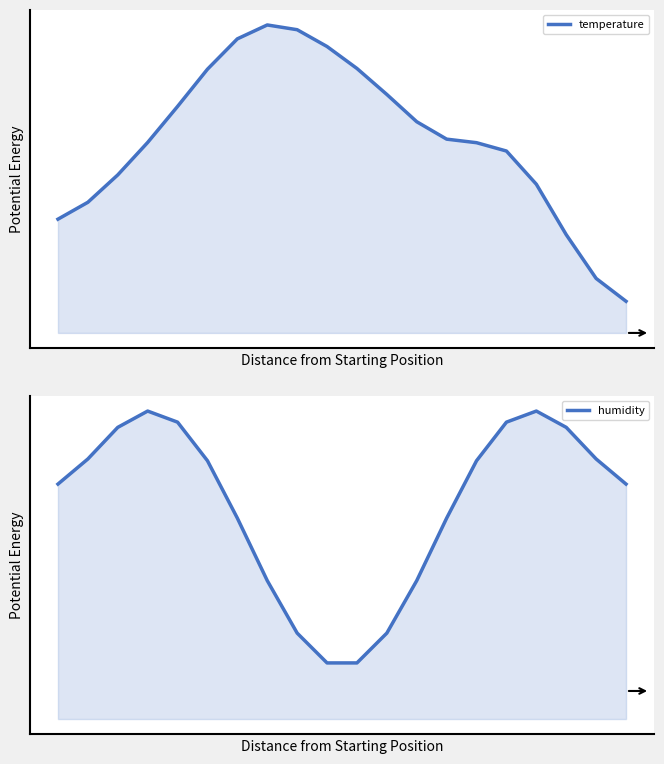

In humidity, how many points are higher than both neighbors (excluding endpoints)?

2